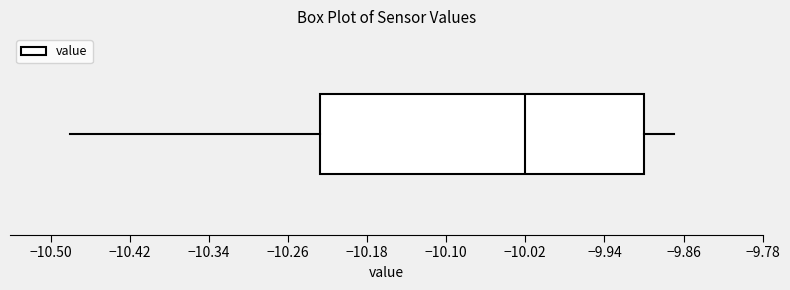

Transcribe this box plot: give where the median line is, the range the box spans, and where the two whiskers end, as read against the x-axis. The values are not printed on the chart, so give them approximately, as read against the axis.

median -10.02, box -10.23 to -9.90, whiskers -10.48 to -9.87